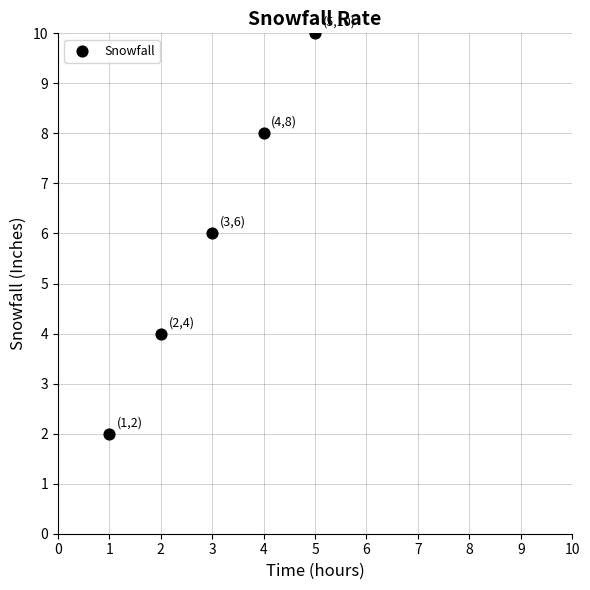

What is the average Y value?

6